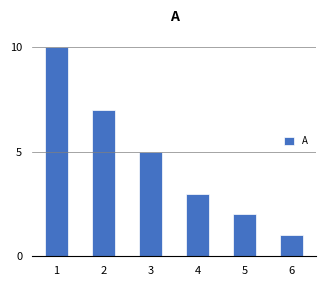

At which label is the value closest to 5?

3